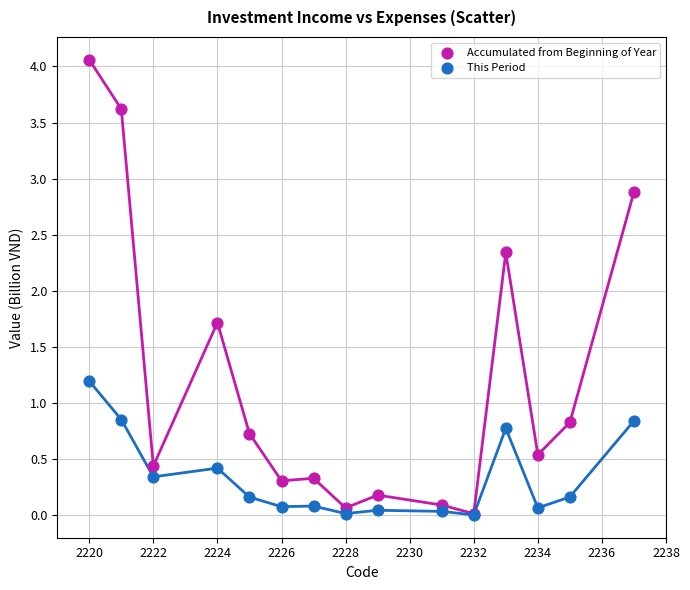

Which series reaches the maximum Y coordinate?

Accumulated from Beginning of Year